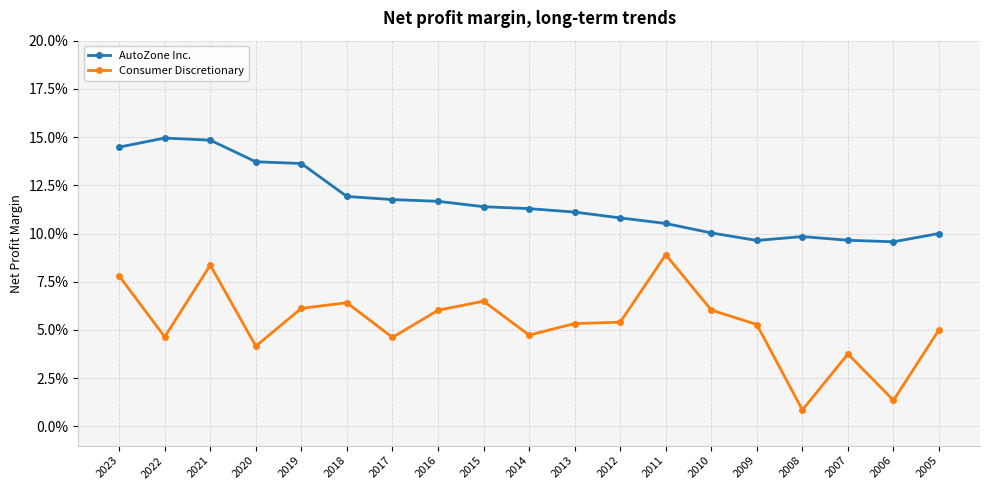

Is the value of AutoZone Inc. at 2009 greater than the value of Consumer Discretionary at 2021?

Yes